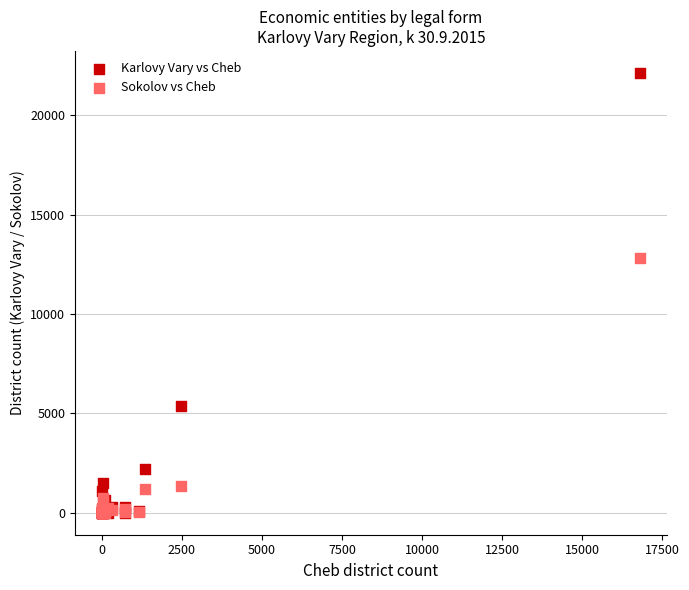

In the Karlovy Vary vs Cheb series, what Y value is closest to 11072?

5356